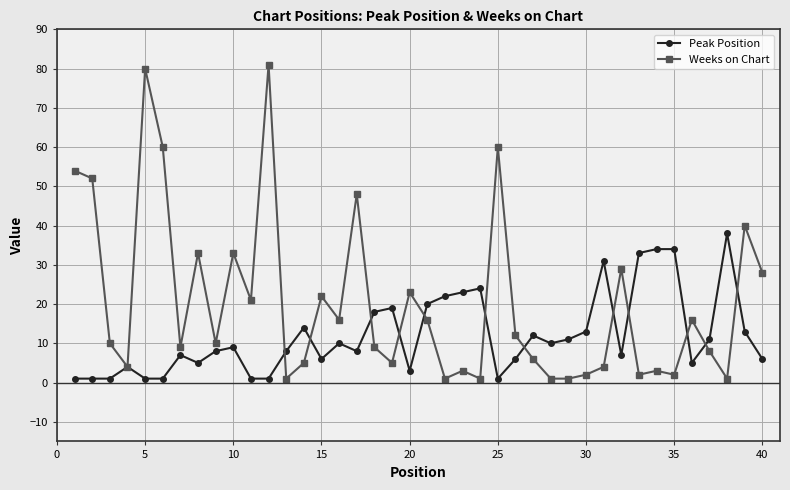

Rank the series by their maximum value, from highest to lowest.

Weeks on Chart, Peak Position